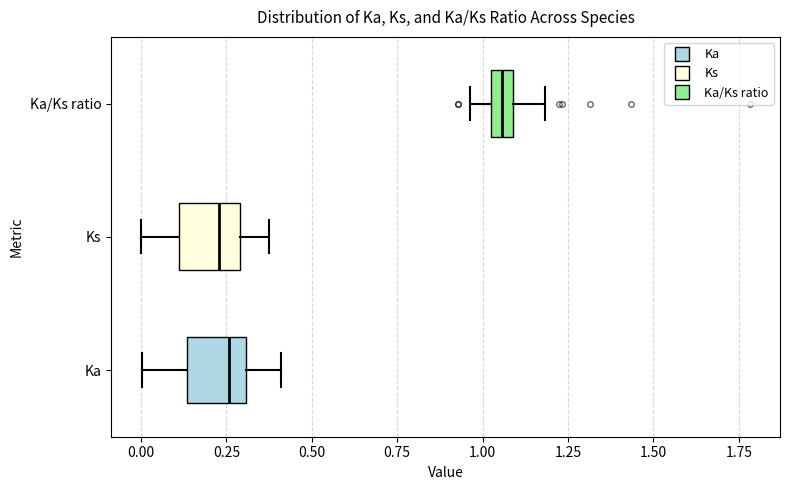

Where is the left edge of the box for Ka/Ks ratio on the x-axis? The values are not printed on the chart, so give them approximately, as read against the axis.

1.05